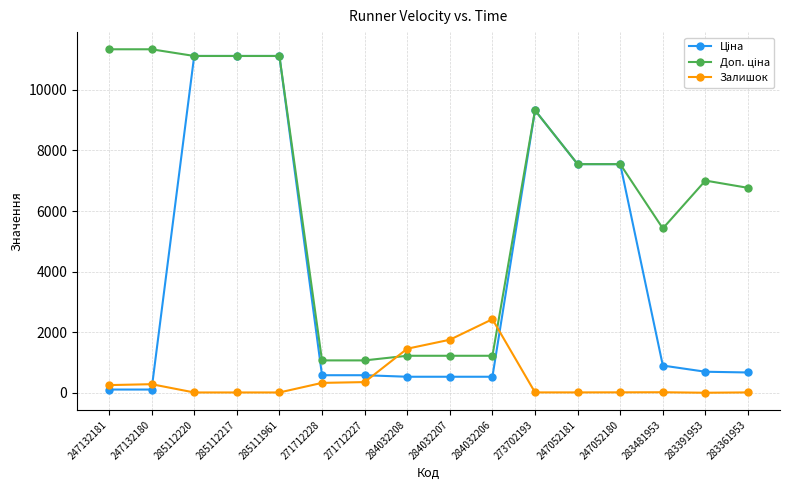

Is it true that Залишок equals 1756.0 at 284032207?

True